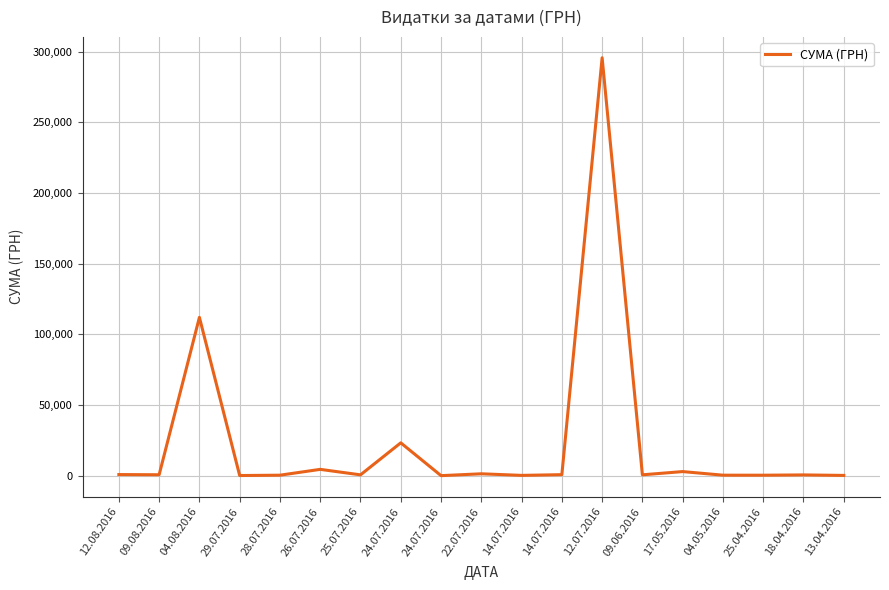

Reading left to right, what are all the values shown in this chart?

775.0	633.1	111990.4	97.8	331.6	4460.0	574.6	23228.0	11.2	1321.3	200.8	708.4	295638.6	600.0	2886.0	339.4	323.2	527.8	173.9